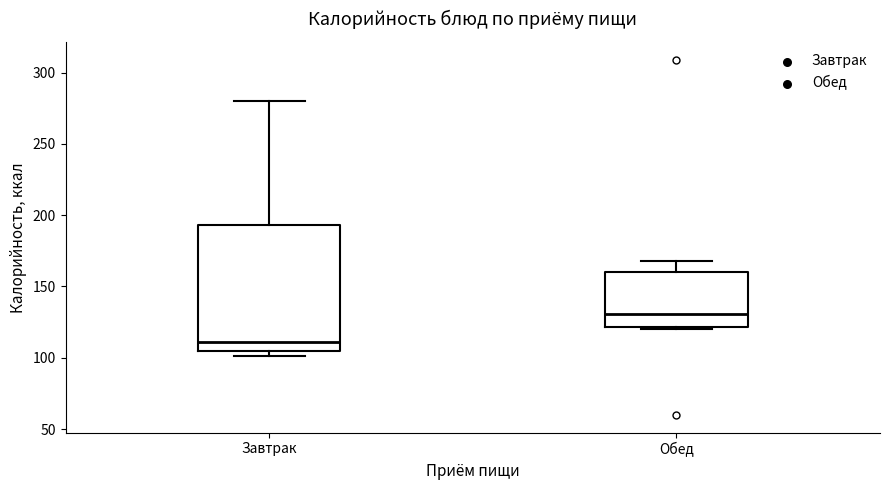

Reading left to right, transcribe this box plot: for each box, give where its median line is, the range the box spans, and where its two whiskers end, as read against the y-axis. The values are not printed on the chart, so give them approximately, as read against the axis.

Завтрак: median 110, box 105 to 195, whiskers 100 to 280
Обед: median 130, box 120 to 160, whiskers 120 to 170